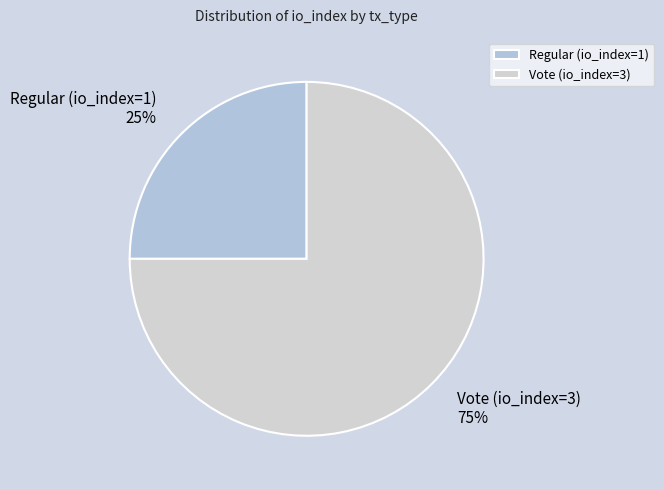

To the nearest percent, what is the combined percentage of Vote (io_index=3) and Regular (io_index=1)?

100%